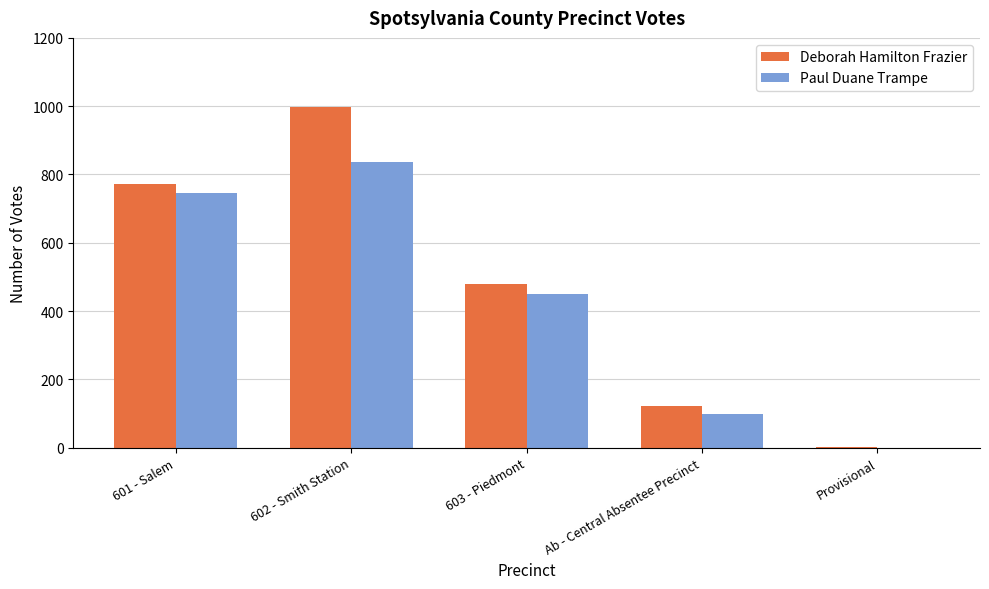

Is it true that Deborah Hamilton Frazier equals 997 at 602 - Smith Station?

True